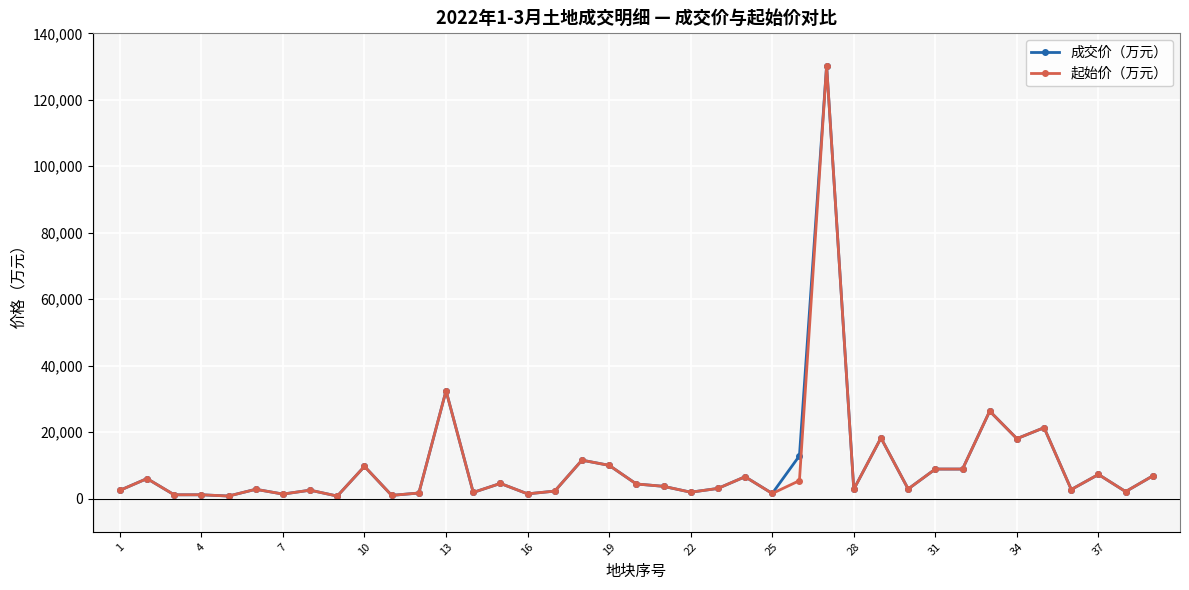

True or false: 成交价（万元） has more than 2 interior local peaks.

True